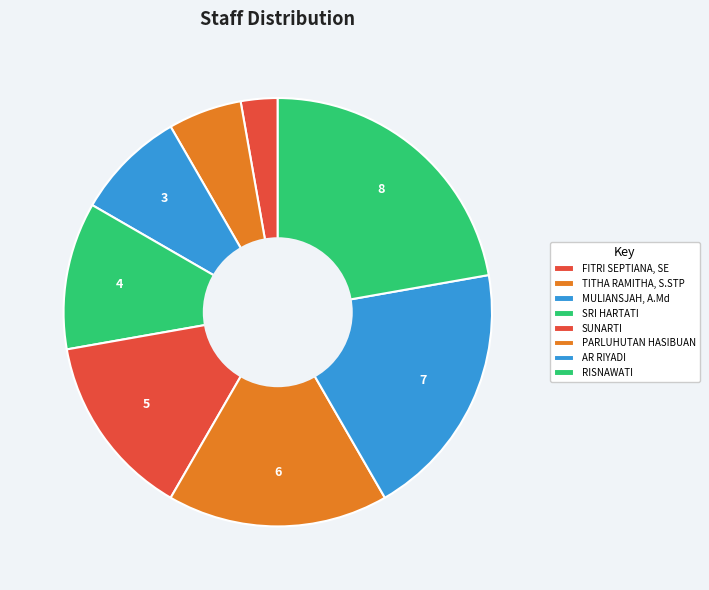

Count the number of slices in the pie.

8